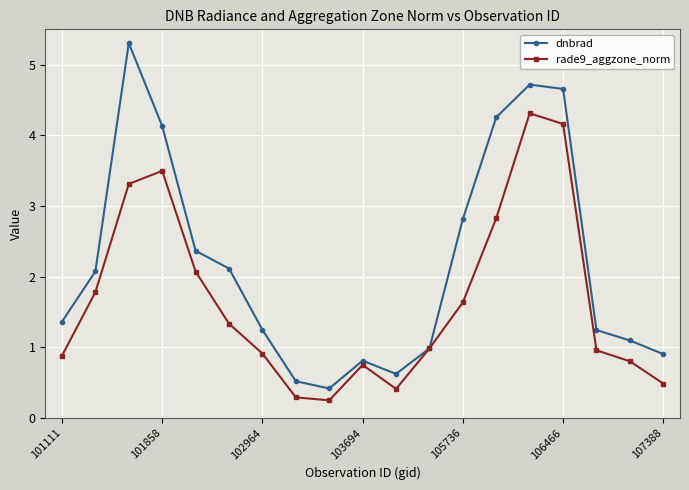

Reading left to right, extract all data points from this chart.

dnbrad: 1.4	2.1	5.3	4.1	2.4	2.1	1.2	0.5	0.4	0.8	0.6	1.0	2.8	4.3	4.7	4.7	1.2	1.1	0.9
rade9_aggzone_norm: 0.9	1.8	3.3	3.5	2.1	1.3	0.9	0.3	0.3	0.8	0.4	1.0	1.6	2.8	4.3	4.2	1.0	0.8	0.5